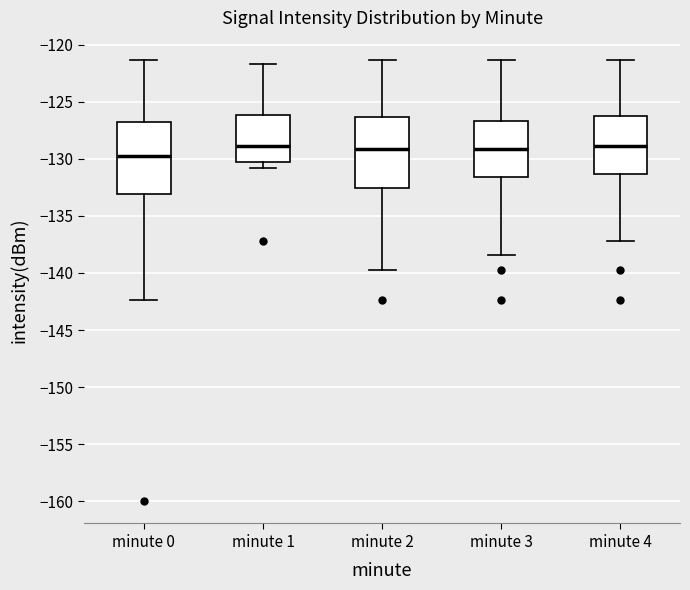

Which box's median line is the lowest?

minute 0